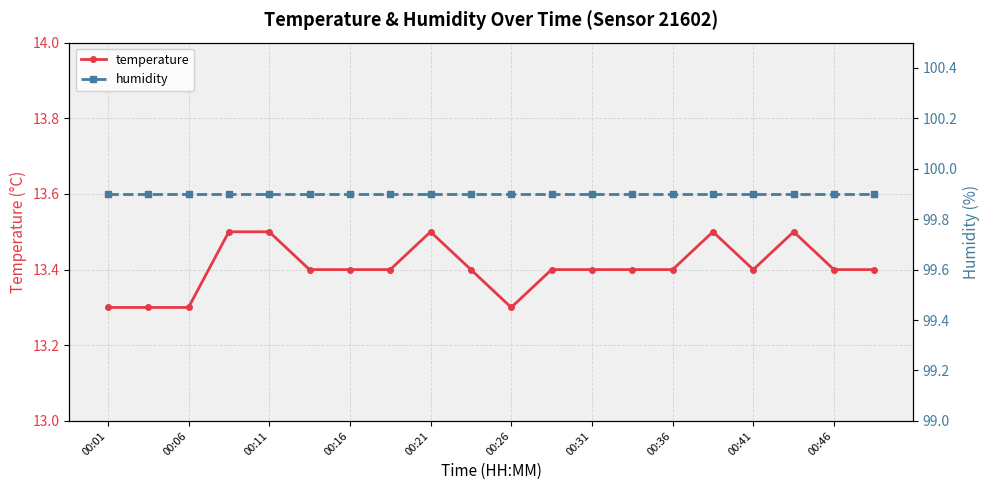

True or false: temperature has more than 1 points higher than both neighbors.

True